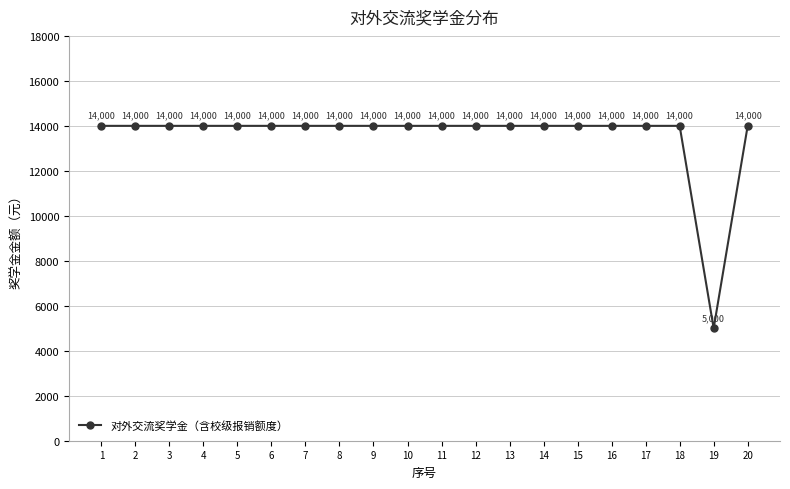

Reading right to left, list all the values displayed in this chart.

14000	5000	14000	14000	14000	14000	14000	14000	14000	14000	14000	14000	14000	14000	14000	14000	14000	14000	14000	14000